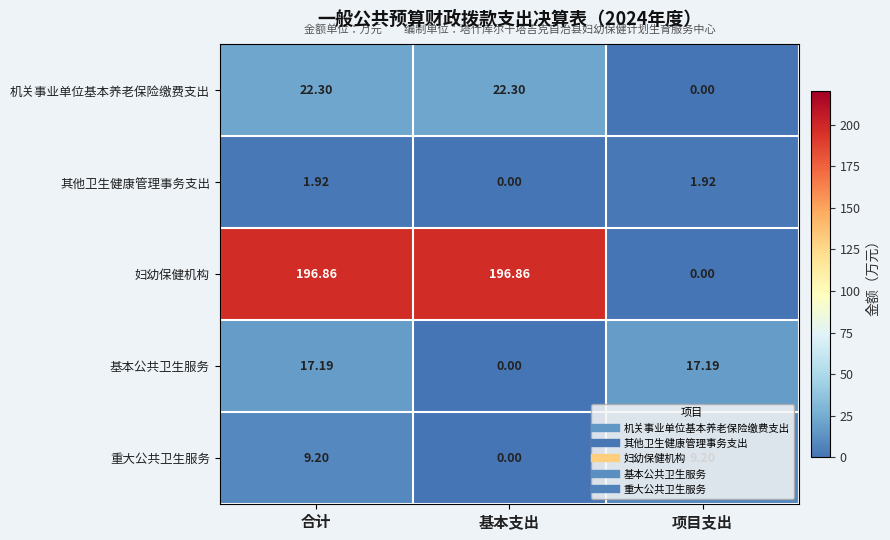

List the series in order of their peak value, lowest first.

其他卫生健康管理事务支出, 重大公共卫生服务, 基本公共卫生服务, 机关事业单位基本养老保险缴费支出, 妇幼保健机构